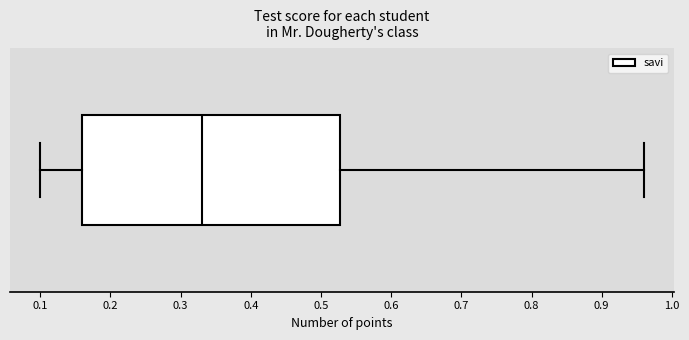

Where does the right whisker of the box end on the x-axis? The values are not printed on the chart, so give them approximately, as read against the axis.

0.96